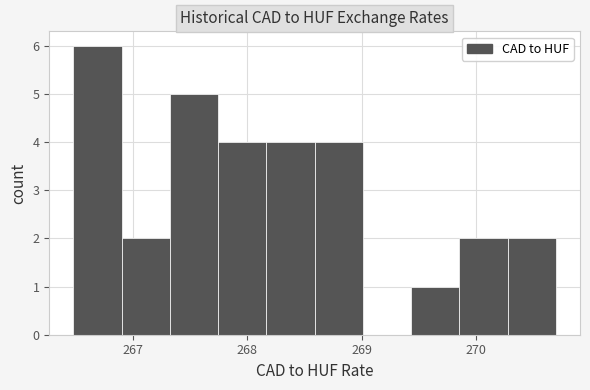

Reading left to right, list every bar in this chart as the range it spans on the x-axis followed by its height. Neither the bar edges nor the heights are printed on the chart, so give them approximately, as read against the axes.

266.5 to 266.9: 6
266.9 to 267.3: 2
267.3 to 267.7: 5
267.7 to 268.2: 4
268.2 to 268.6: 4
268.6 to 269.0: 4
269.0 to 269.4: 0
269.4 to 269.9: 1
269.9 to 270.3: 2
270.3 to 270.7: 2